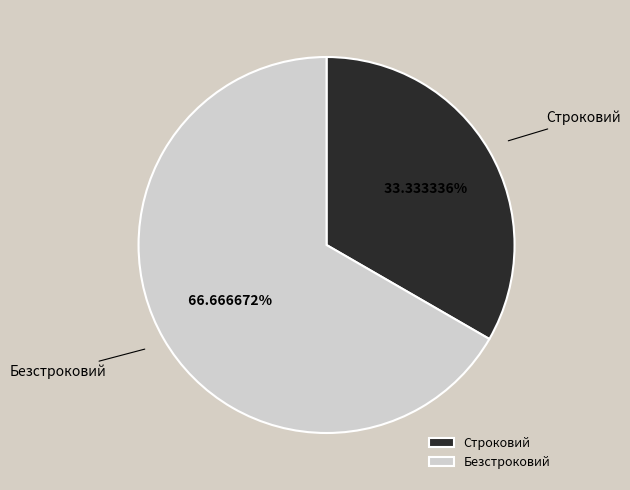

How many segments does this pie chart have?

2